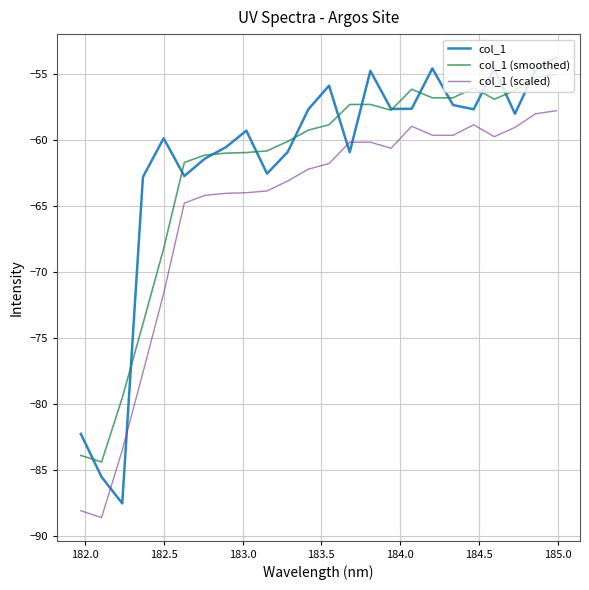

Which series has the widest spread of values?

col_1